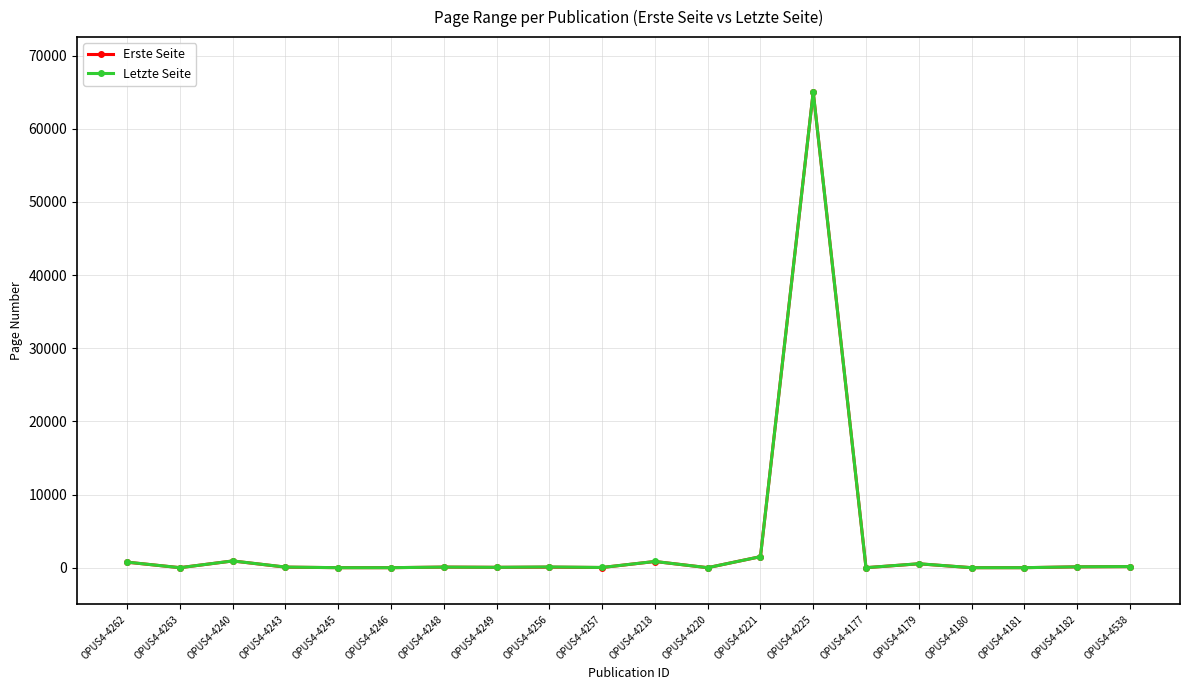

At which category is the sum across all series the highest?

OPUS4-4225